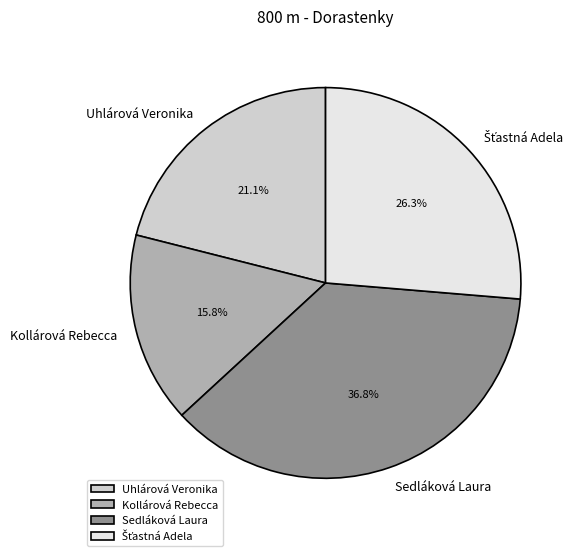

Between Sedláková Laura and Kollárová Rebecca, which is larger?

Sedláková Laura